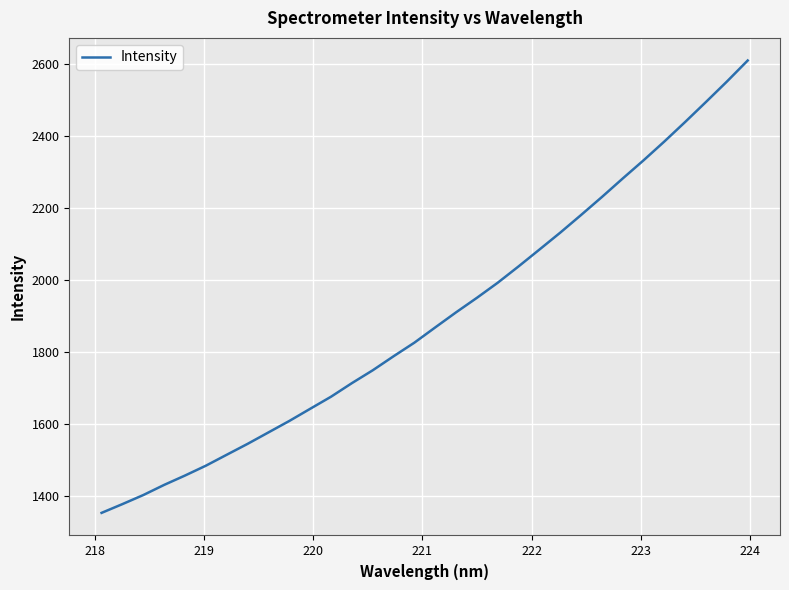

Reading right to left, what are all the values shown in this chart?

2609.3	2550.8	2494.5	2439.0	2384.7	2332.4	2282.0	2230.7	2180.7	2131.8	2084.8	2038.2	1992.8	1950.9	1910.6	1868.8	1826.5	1788.7	1749.8	1714.1	1676.5	1642.9	1609.2	1577.4	1545.7	1515.5	1485.1	1457.8	1431.8	1403.6	1378.5	1354.2